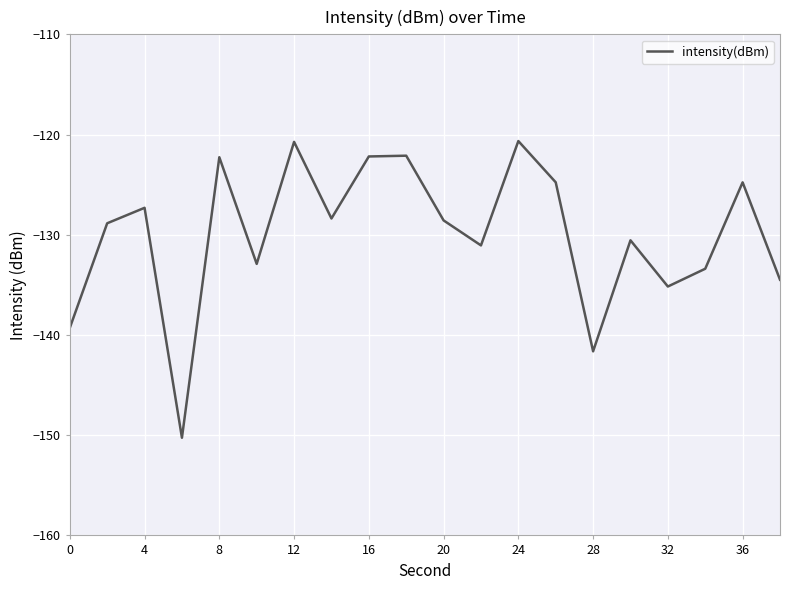

What is the difference between the maximum and minimum values?

29.6